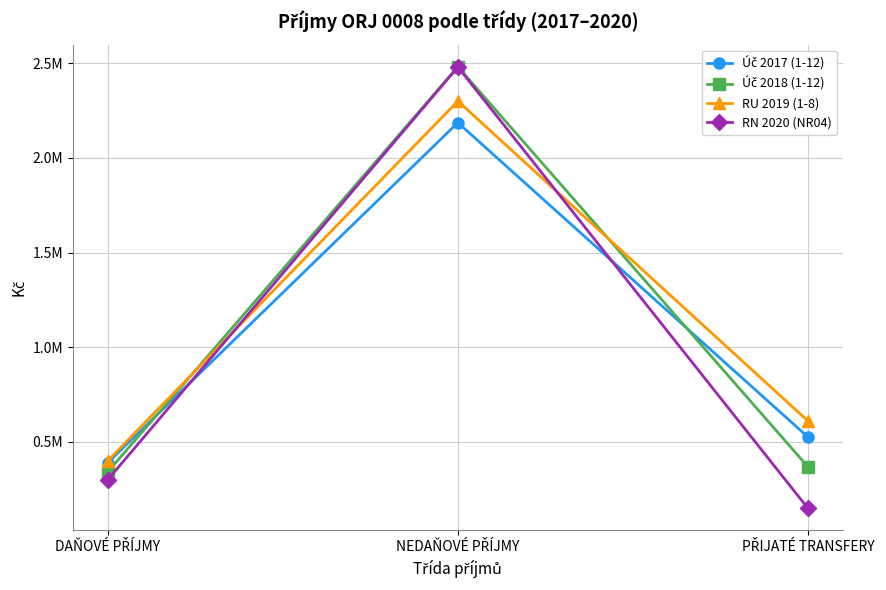

What is the maximum value for Úč 2017 (1-12)?

2186132.7